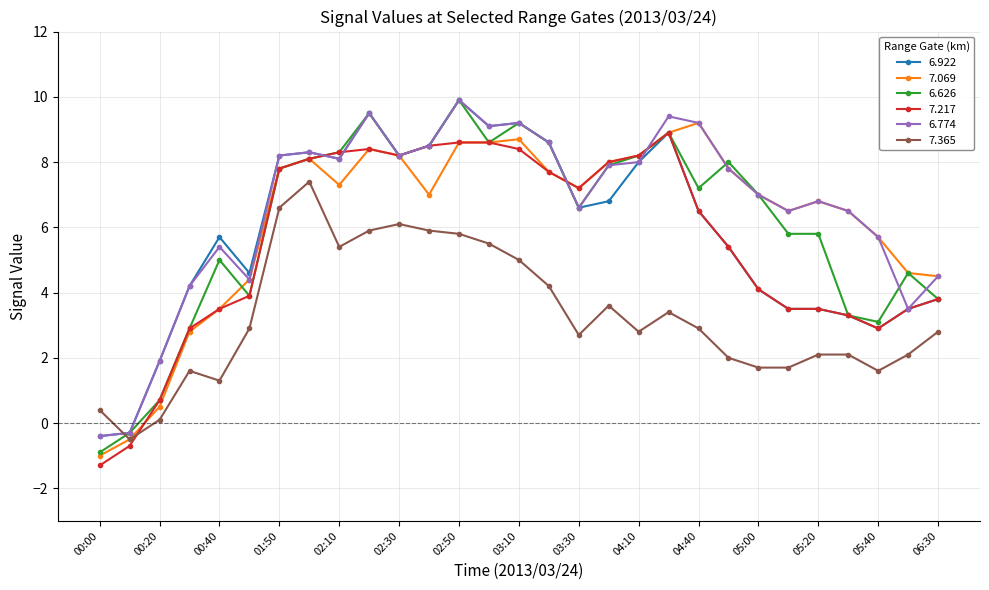

What is the value of the 6.626 point at the 27th from the left?

3.1